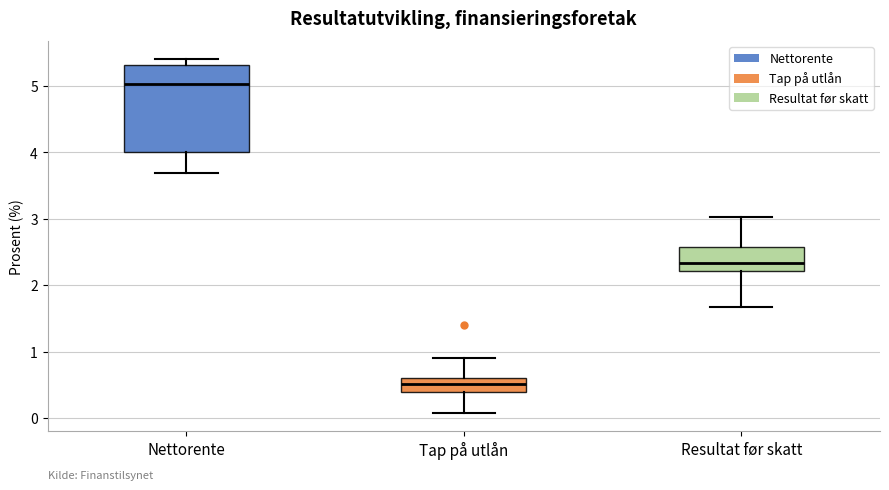

Which box has the lowest median line?

Tap på utlån